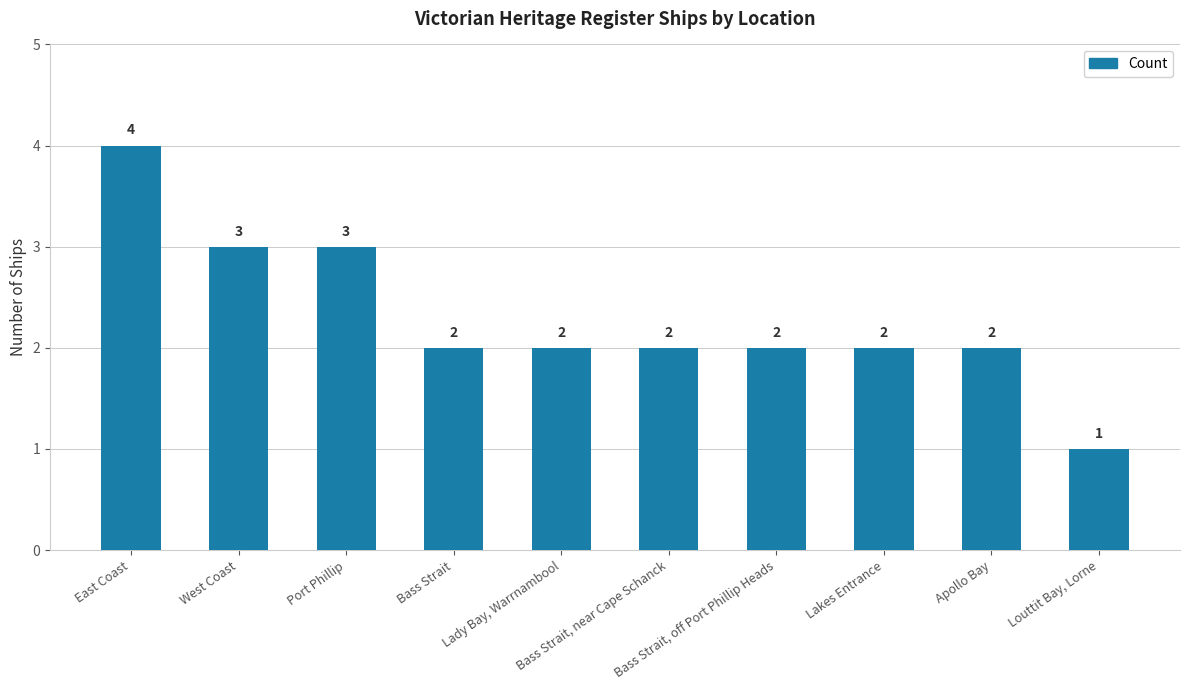

Reading left to right, list all the values displayed in this chart.

4	3	3	2	2	2	2	2	2	1